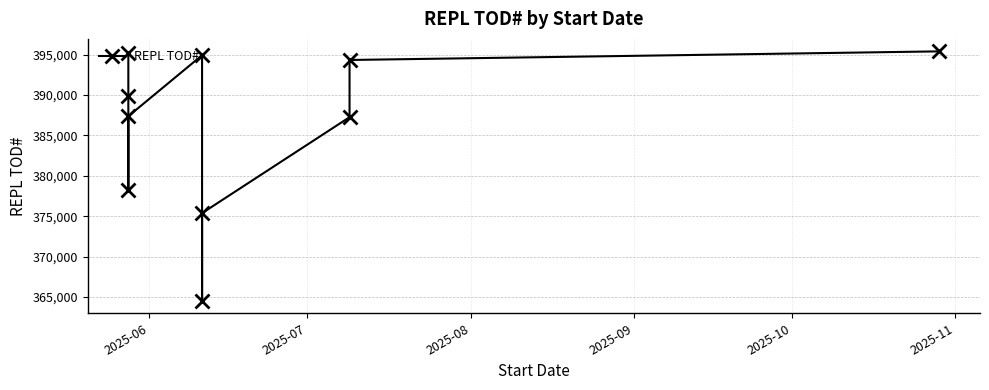

True or false: there are more than 0 points higher than both neighbors.

True